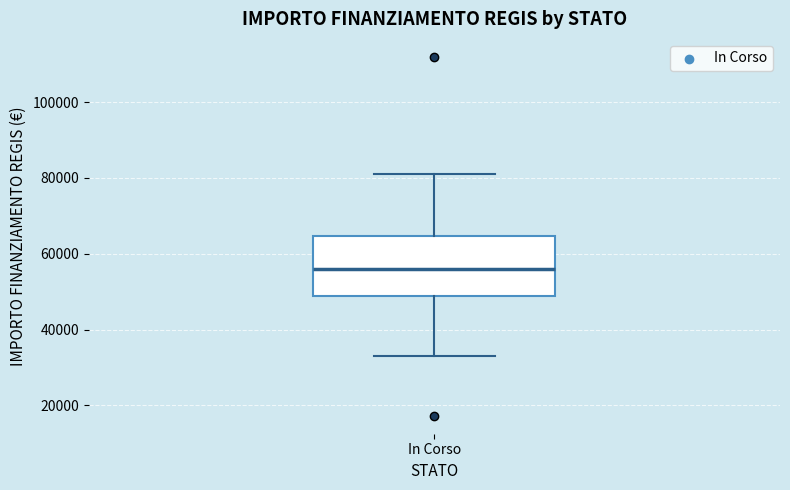

Read this box plot against the y-axis: the position of the median line, the range covered by the box, and the ends of both whiskers. The values are not printed on the chart, so give them approximately, as read against the axis.

median 56000, box 50000 to 64000, whiskers 32000 to 80000